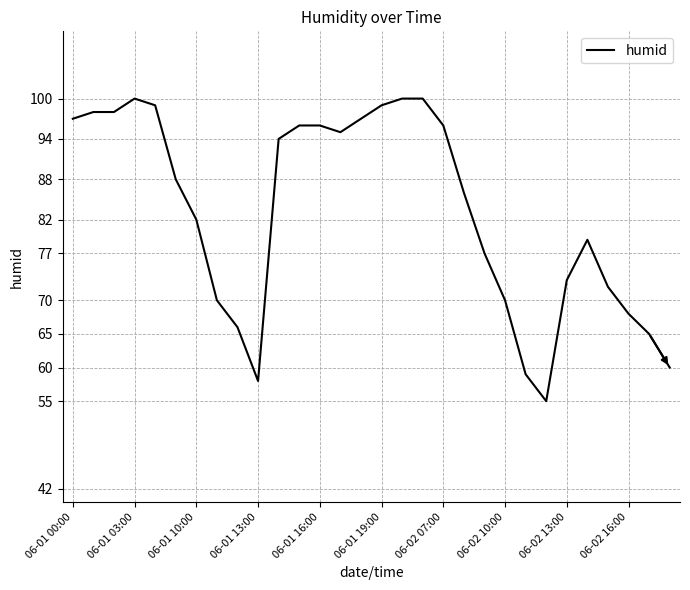

What is the difference between the maximum and minimum values?

45